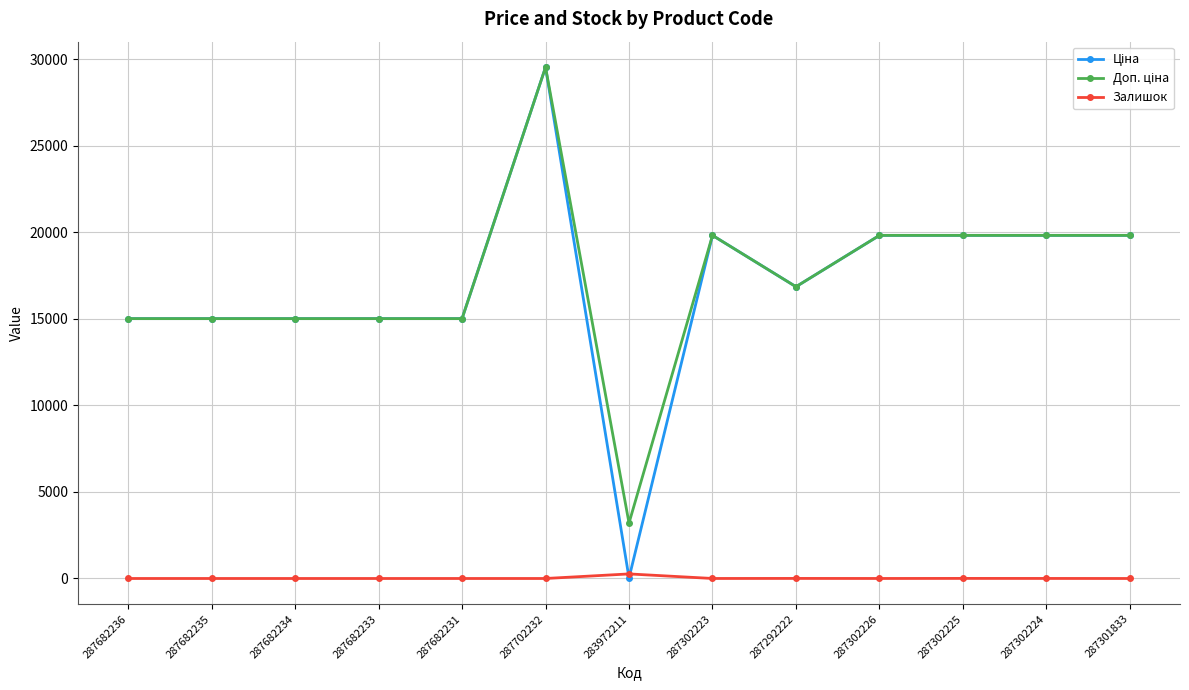

What is the greatest value displayed?

29548.9